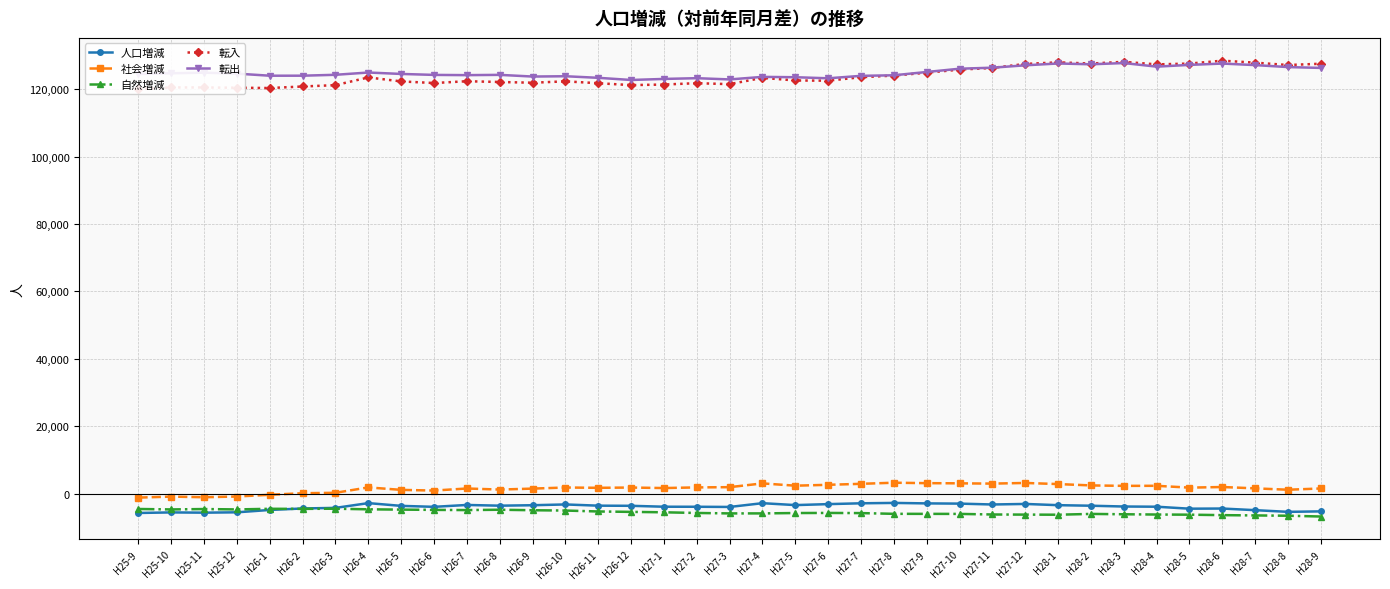

What are all the series names shown in the legend?

人口増減, 社会増減, 自然増減, 転入, 転出